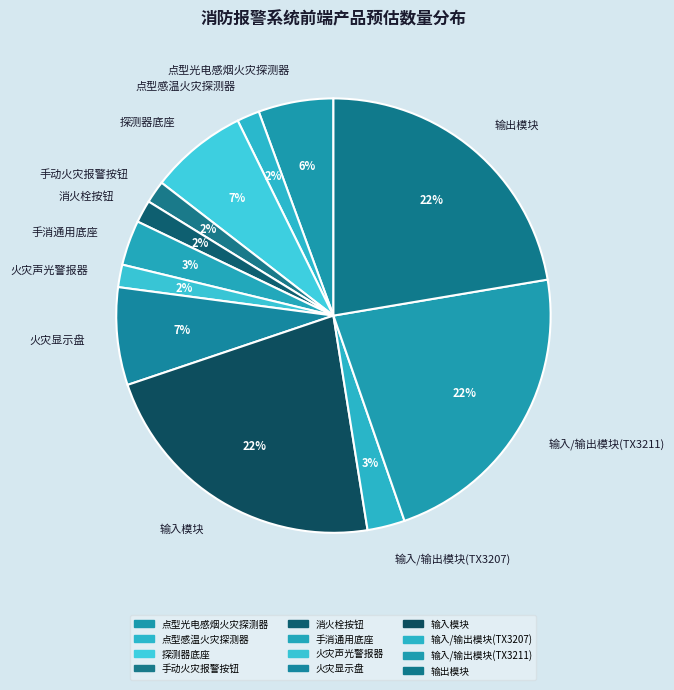

To the nearest percent, what is the average slice percentage?

8%